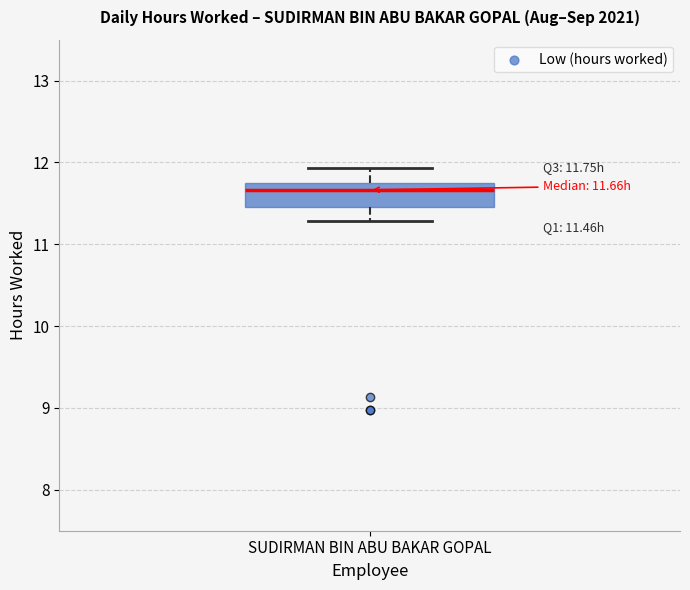

Transcribe this box plot: give where the median line is, the range the box spans, and where the two whiskers end, as read against the y-axis. The values are not printed on the chart, so give them approximately, as read against the axis.

median 11.7 (just below the box's upper edge), box 11.5 to 11.7, whiskers 11.3 to 11.9